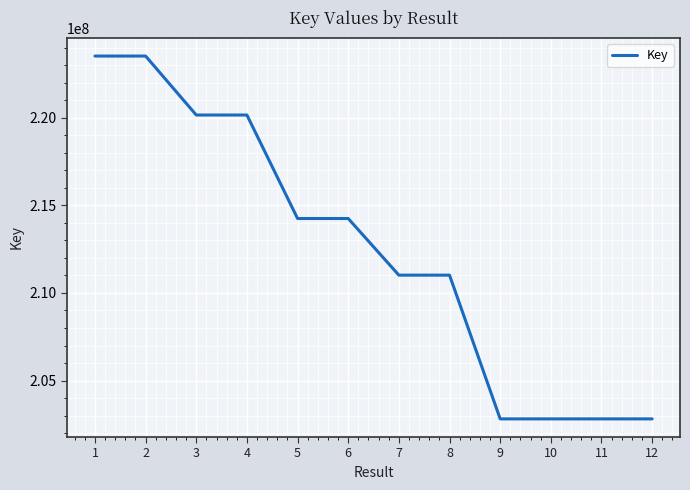

What is the difference between the maximum and minimum values?

20703792